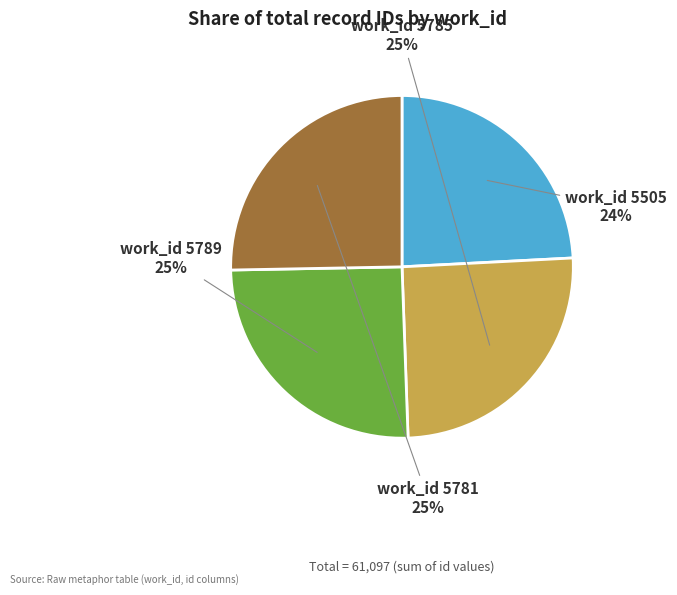

Which slice is the smallest?

work_id 5505